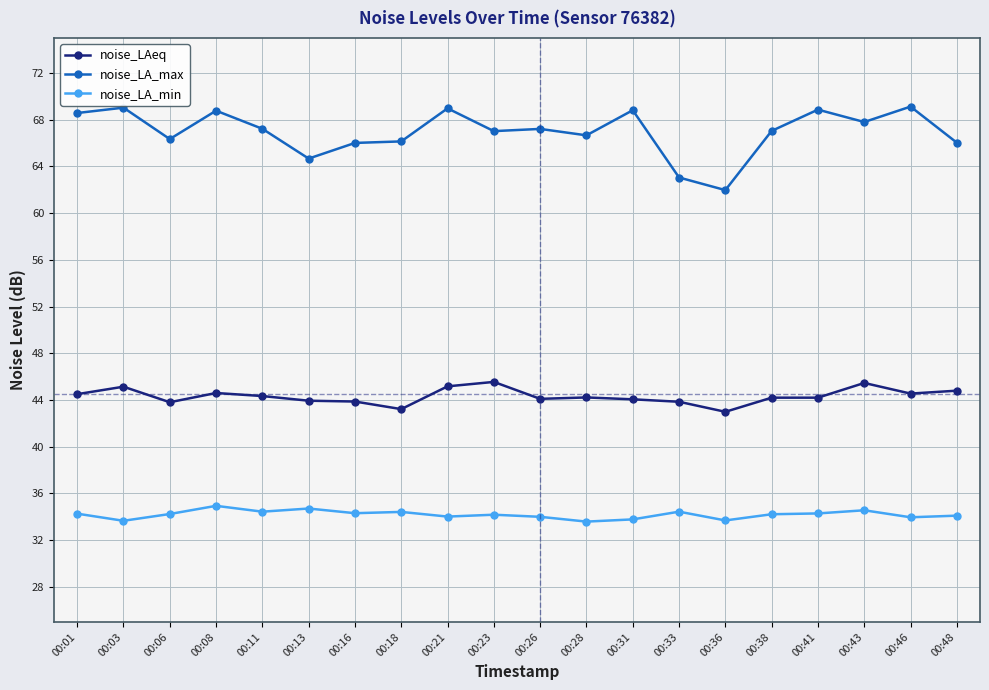

How many series are shown in this chart?

3